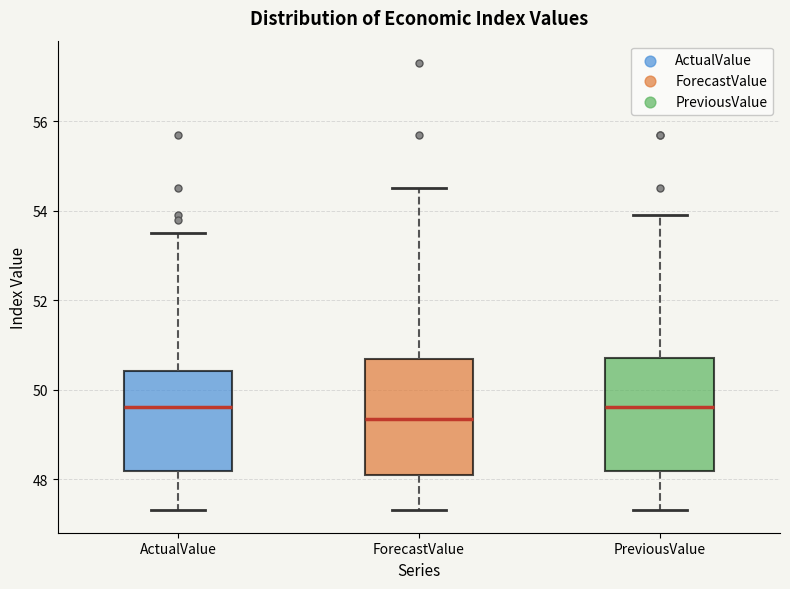

Reading left to right, read every box against the y-axis: the position of its median line, the range the box covers, and the ends of its whiskers. The values are not printed on the chart, so give them approximately, as read against the axis.

ActualValue: median 49.6, box 48.2 to 50.4, whiskers 47.4 to 53.6
ForecastValue: median 49.4, box 48.2 to 50.6, whiskers 47.4 to 54.6
PreviousValue: median 49.6, box 48.2 to 50.8, whiskers 47.4 to 54.0